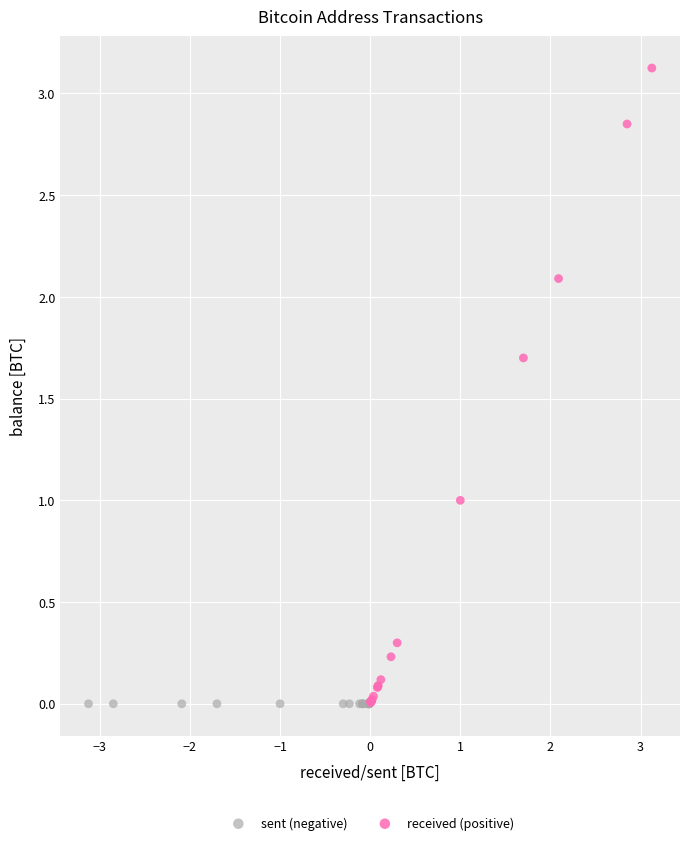

Which series has the largest Y range (max minus min)?

received (positive)